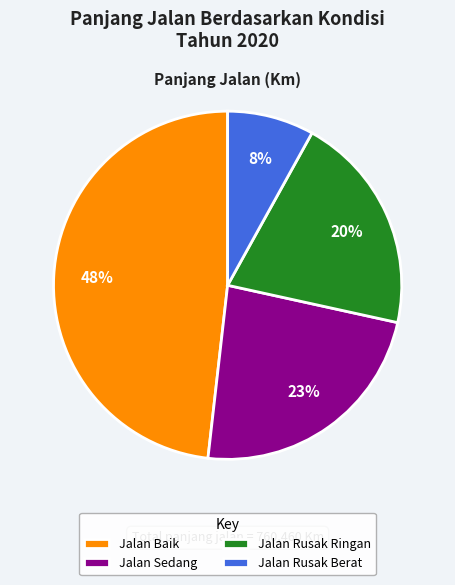

Combined, do Jalan Rusak Ringan and Jalan Sedang account for over 50%?

No